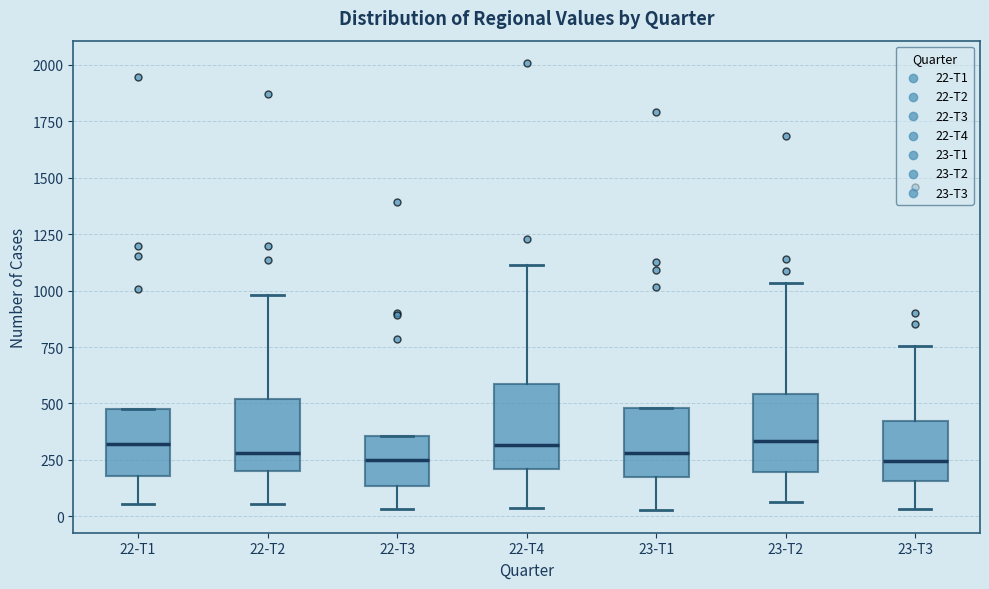

Reading left to right, read every box against the y-axis: the position of its median line, the range the box covers, and the ends of its whiskers. The values are not printed on the chart, so give them approximately, as read against the axis.

22-T1: median 300, box 200 to 500, whiskers 50 to 500
22-T2: median 300, box 200 to 500, whiskers 50 to 1000
22-T3: median 250, box 150 to 350, whiskers 50 to 350
22-T4: median 300, box 200 to 600, whiskers 50 to 1100
23-T1: median 300, box 200 to 500, whiskers 50 to 500
23-T2: median 350, box 200 to 550, whiskers 50 to 1050
23-T3: median 250, box 150 to 400, whiskers 50 to 750